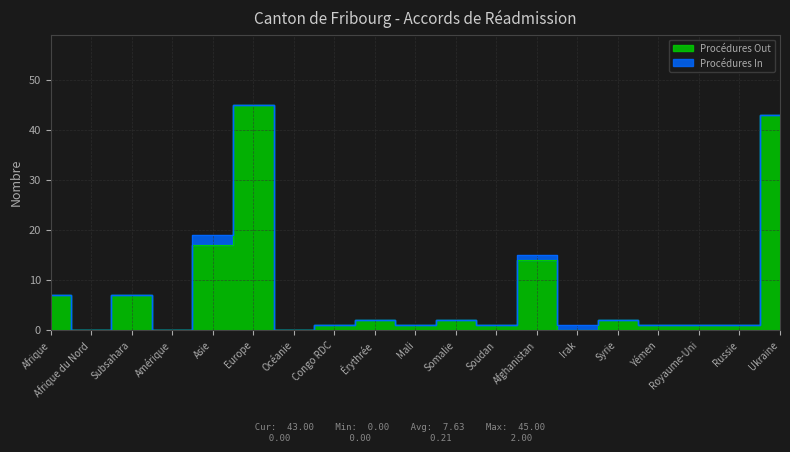

Which category has the lowest value in the Consentements Out series?

Afrique du Nord